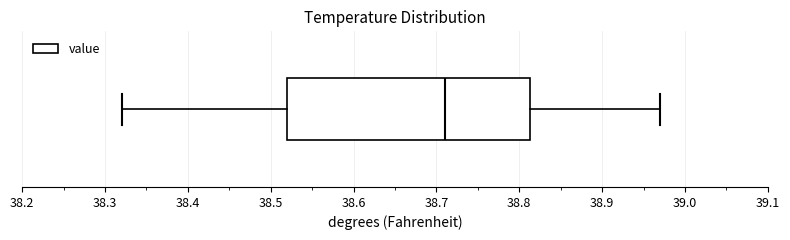

Read this box plot against the x-axis: the position of the median line, the range covered by the box, and the ends of both whiskers. The values are not printed on the chart, so give them approximately, as read against the axis.

median 38.71, box 38.52 to 38.81, whiskers 38.32 to 38.97